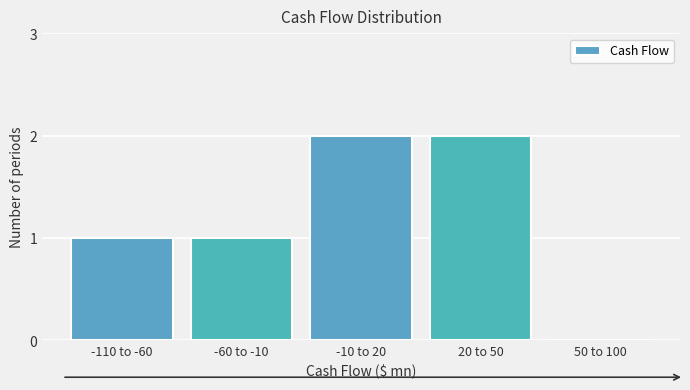

Reading left to right, extract all data points from this chart.

-110 to -60=1	-60 to -10=1	-10 to 20=2	20 to 50=2	50 to 100=0